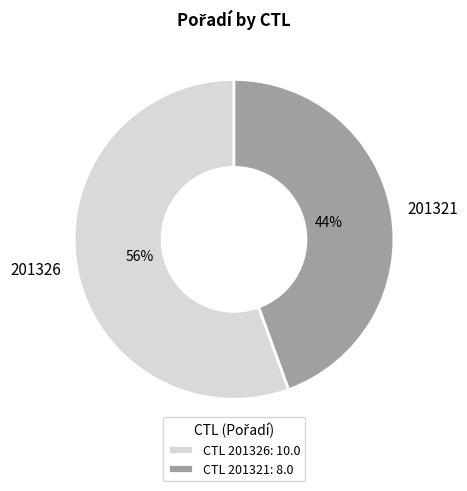

Do 201326 and 201321 together represent more than half of the pie?

Yes